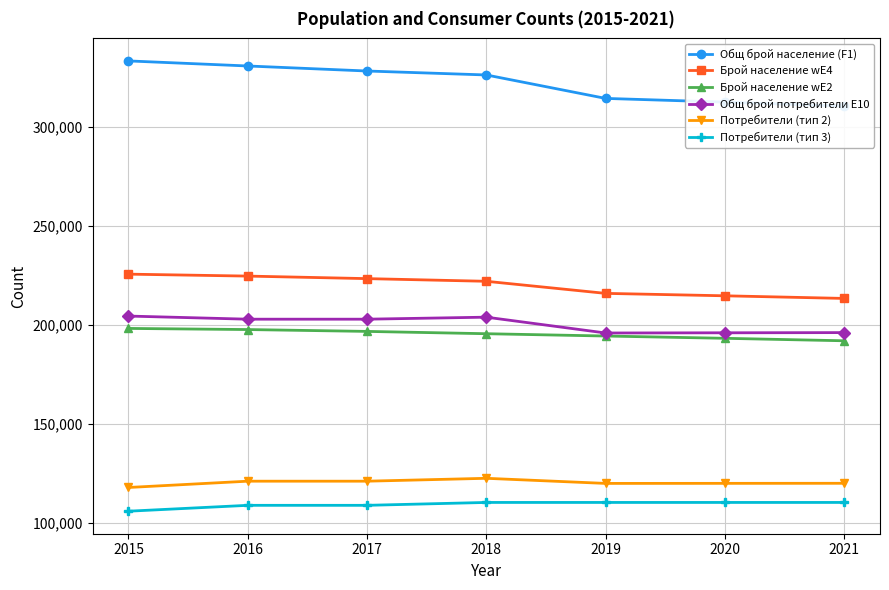

Count the number of categories in the chart.

7